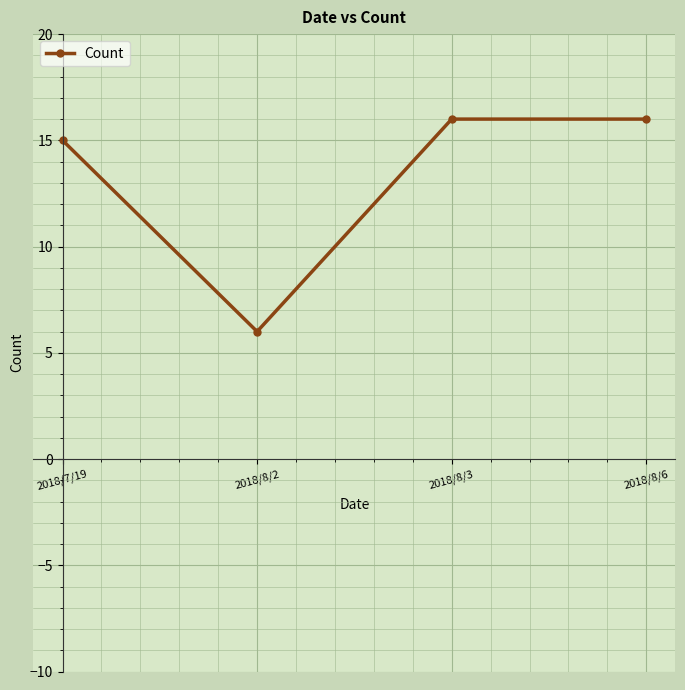

The chart shows a value of 6 at 2018/8/2. True or false?

True